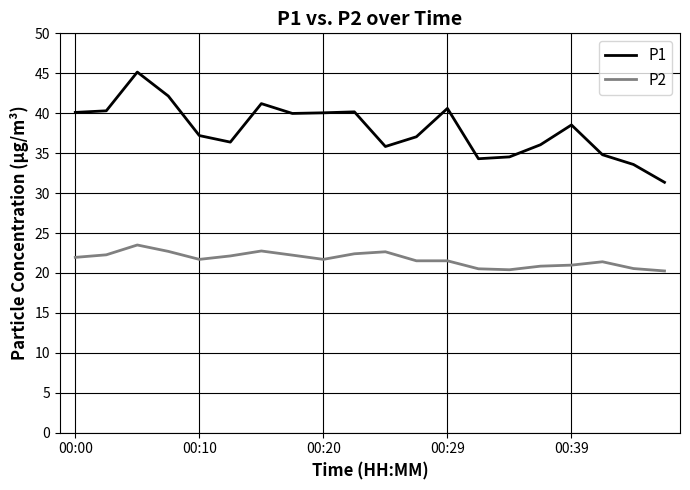

Which series has the largest range (max minus min)?

P1